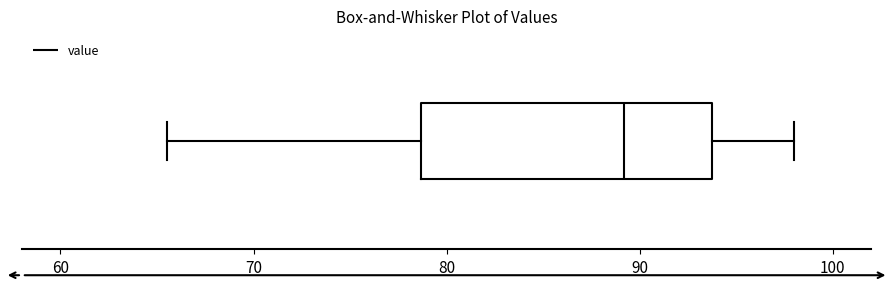

Where does the median line of the box sit on the x-axis? The values are not printed on the chart, so give them approximately, as read against the axis.

89